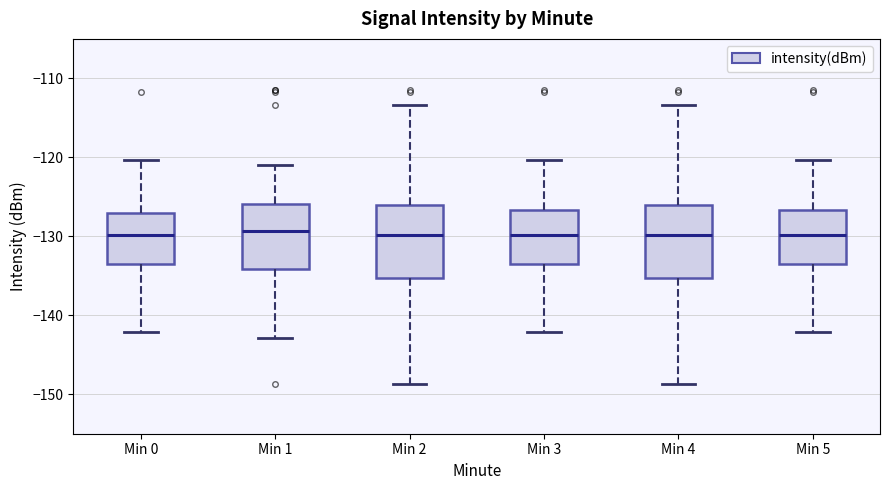

Where does the lower whisker of the box for Min 1 end on the y-axis? The values are not printed on the chart, so give them approximately, as read against the axis.

-143